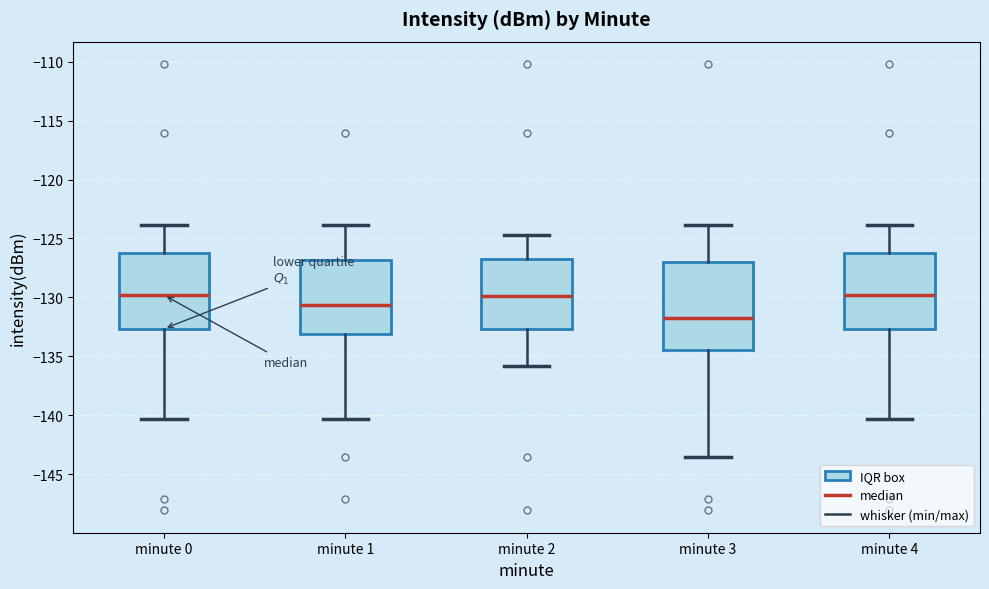

Which box's median line is the lowest?

minute 3